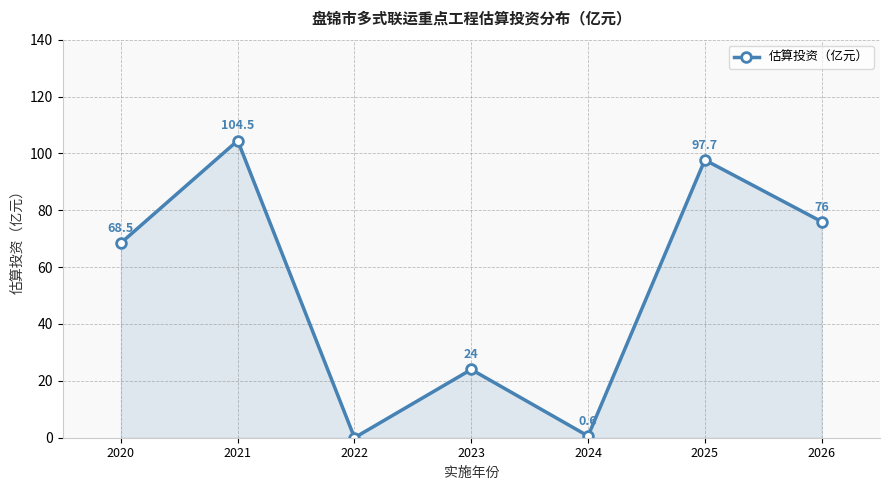

What is the value of the 5th point from the left?

0.6